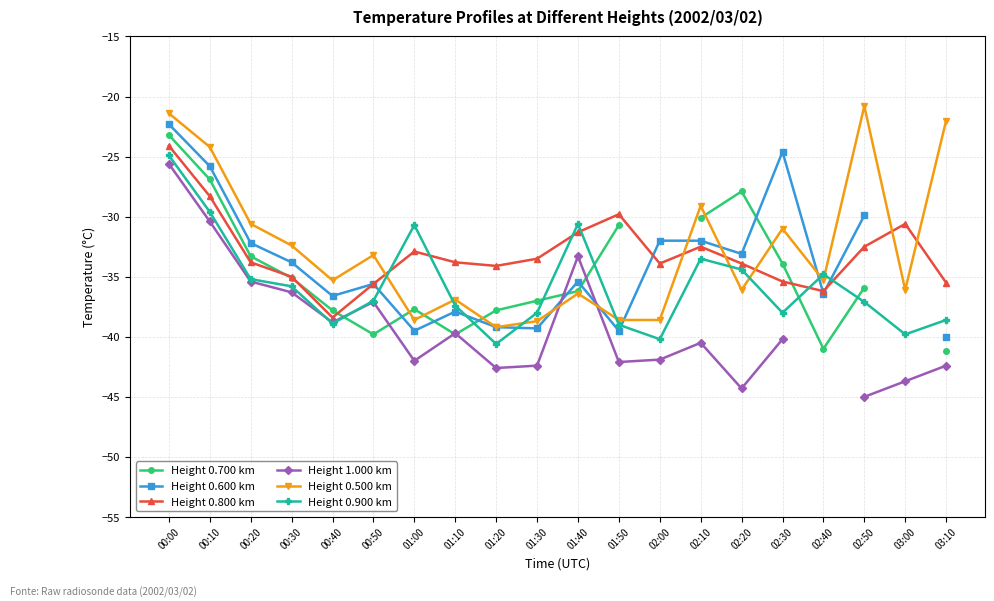

Count the number of categories in the chart.

20